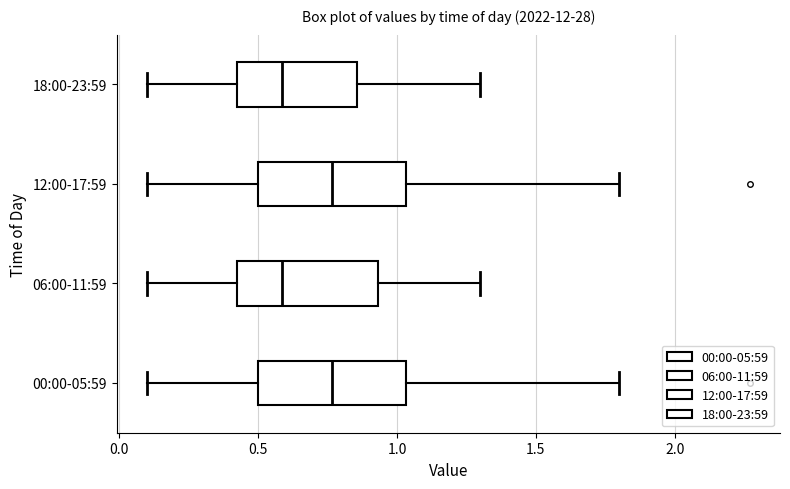

Where does the right whisker of the box for 00:00-05:59 end on the x-axis? The values are not printed on the chart, so give them approximately, as read against the axis.

1.80